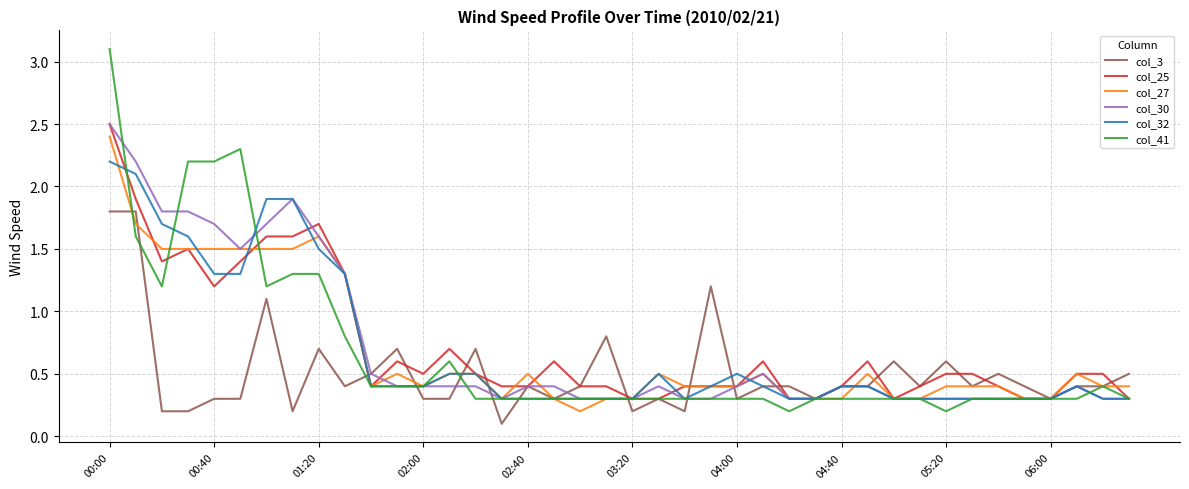

Which series has the largest range (max minus min)?

col_41